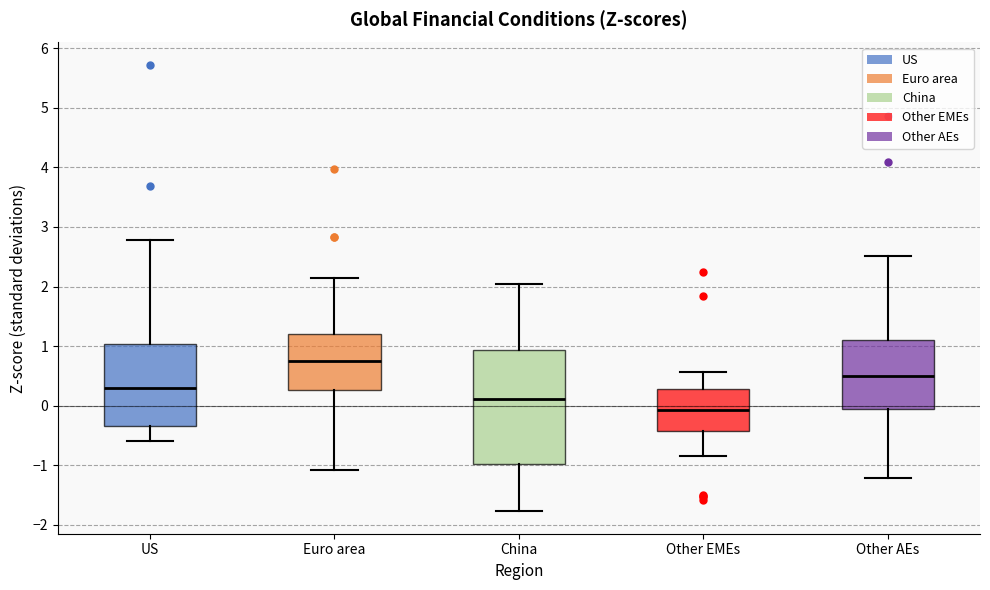

Which box's median line is the highest?

Euro area